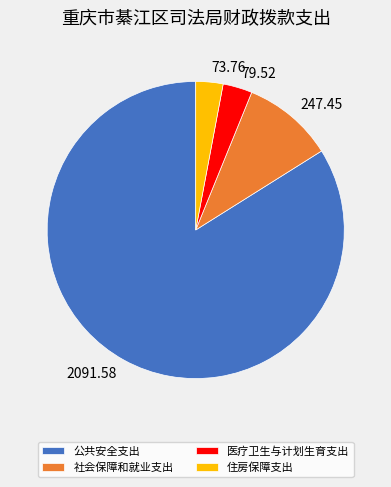

Which category has the biggest portion of the pie?

公共安全支出